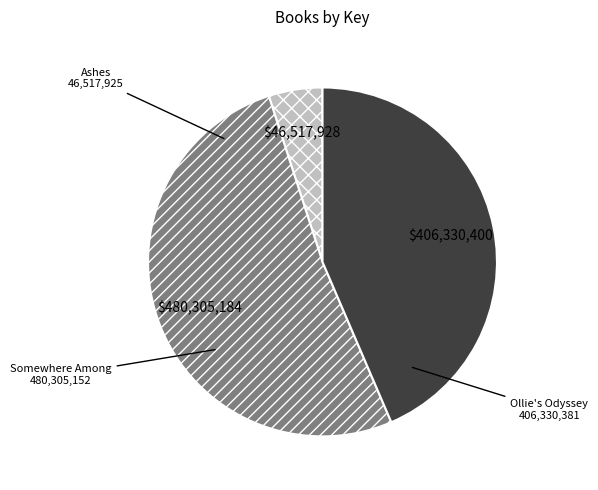

Is there a majority slice in this chart?

Yes